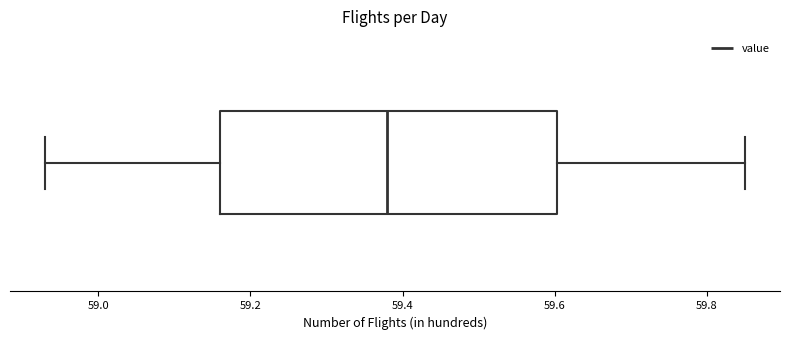

Where does the right whisker of the box end on the x-axis? The values are not printed on the chart, so give them approximately, as read against the axis.

59.86